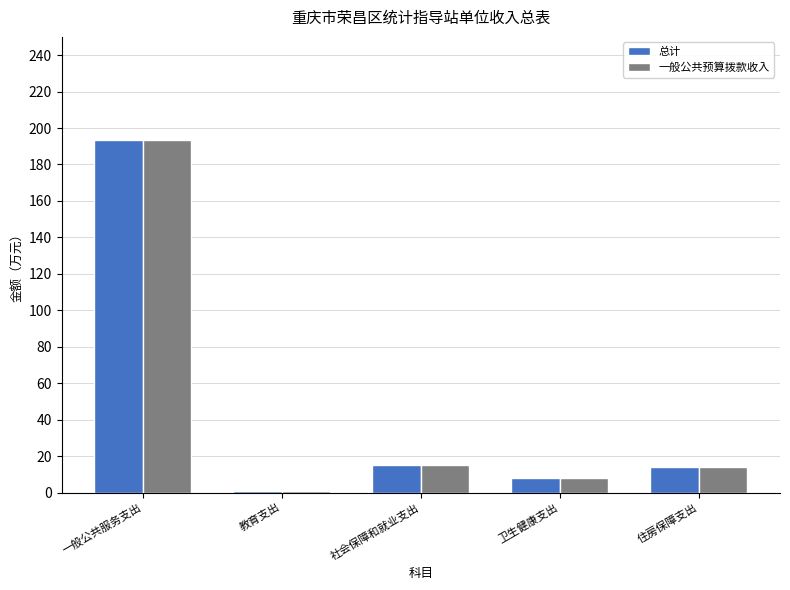

What is the sum of all 一般公共预算拨款收入 values?

231.5